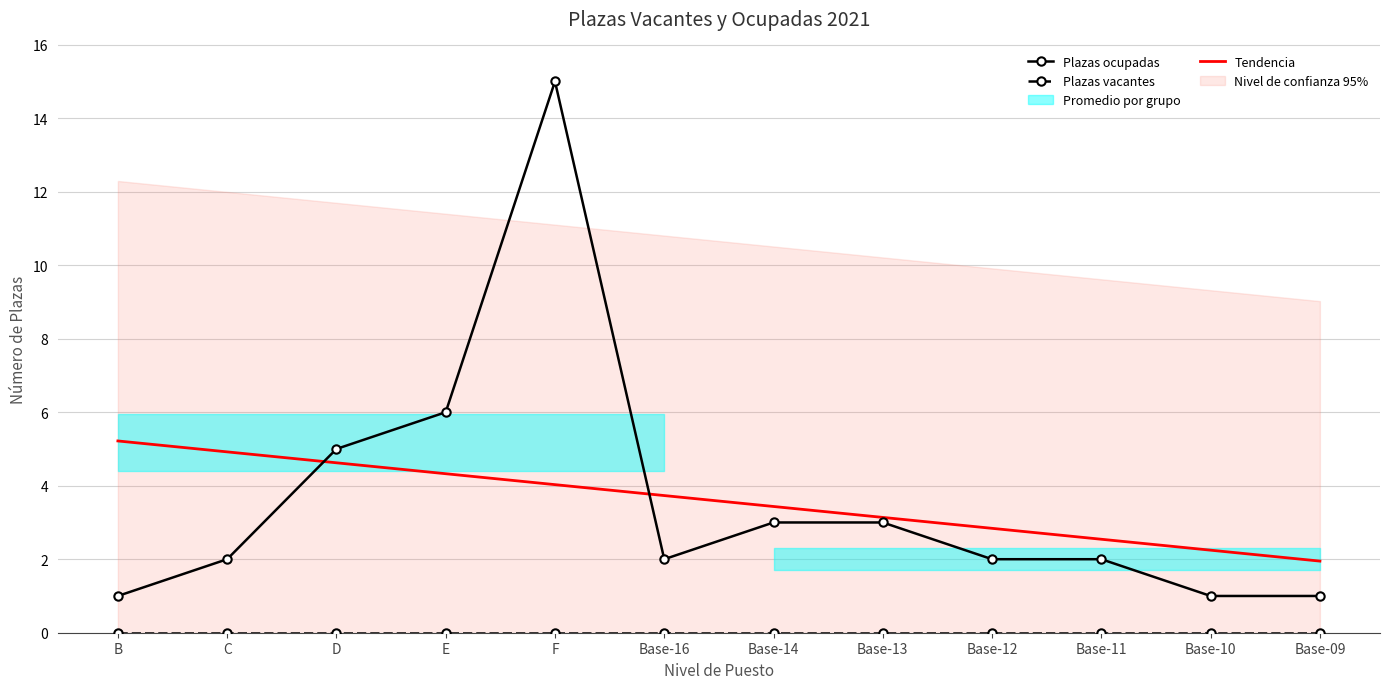

True or false: Plazas ocupadas and Plazas vacantes cross at least once.

False